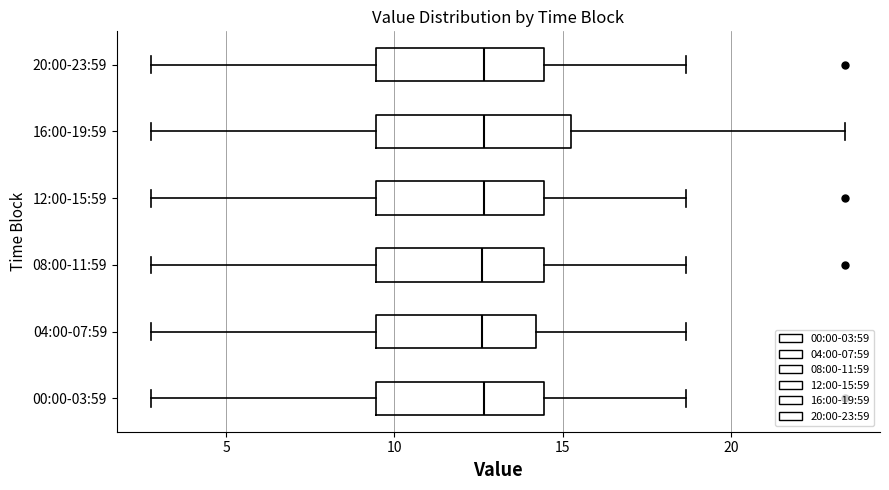

Reading bottom to top, transcribe this box plot: for each box, give where its median line is, the range the box spans, and where its two whiskers end, as read against the x-axis. The values are not printed on the chart, so give them approximately, as read against the axis.

00:00-03:59: median 12.5, box 9.5 to 14.5, whiskers 3.0 to 18.5
04:00-07:59: median 12.5, box 9.5 to 14.0, whiskers 3.0 to 18.5
08:00-11:59: median 12.5, box 9.5 to 14.5, whiskers 3.0 to 18.5
12:00-15:59: median 12.5, box 9.5 to 14.5, whiskers 3.0 to 18.5
16:00-19:59: median 12.5, box 9.5 to 15.5, whiskers 3.0 to 23.5
20:00-23:59: median 12.5, box 9.5 to 14.5, whiskers 3.0 to 18.5